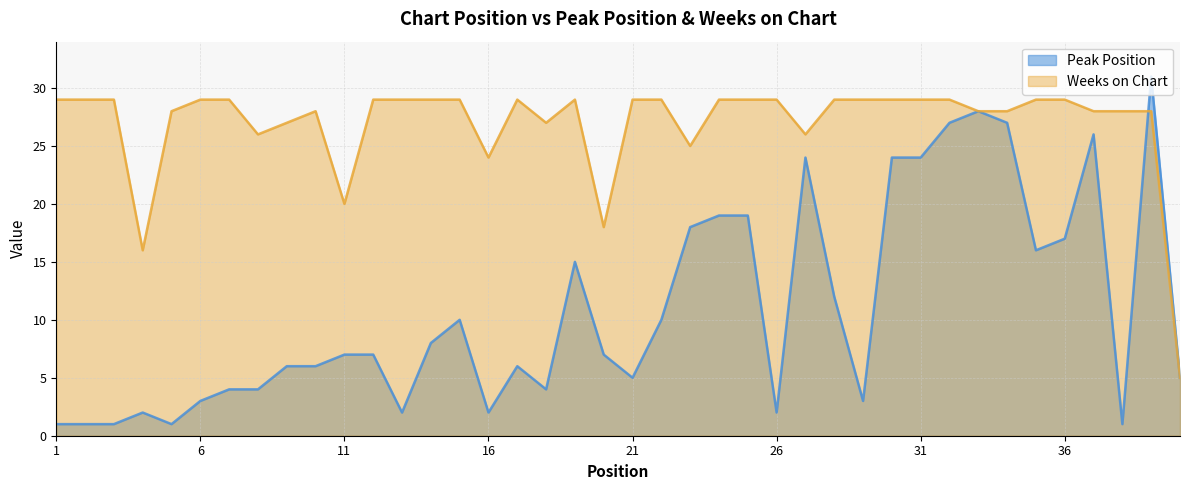

Rank the series by their average value, from lowest to highest.

Peak Position, Weeks on Chart